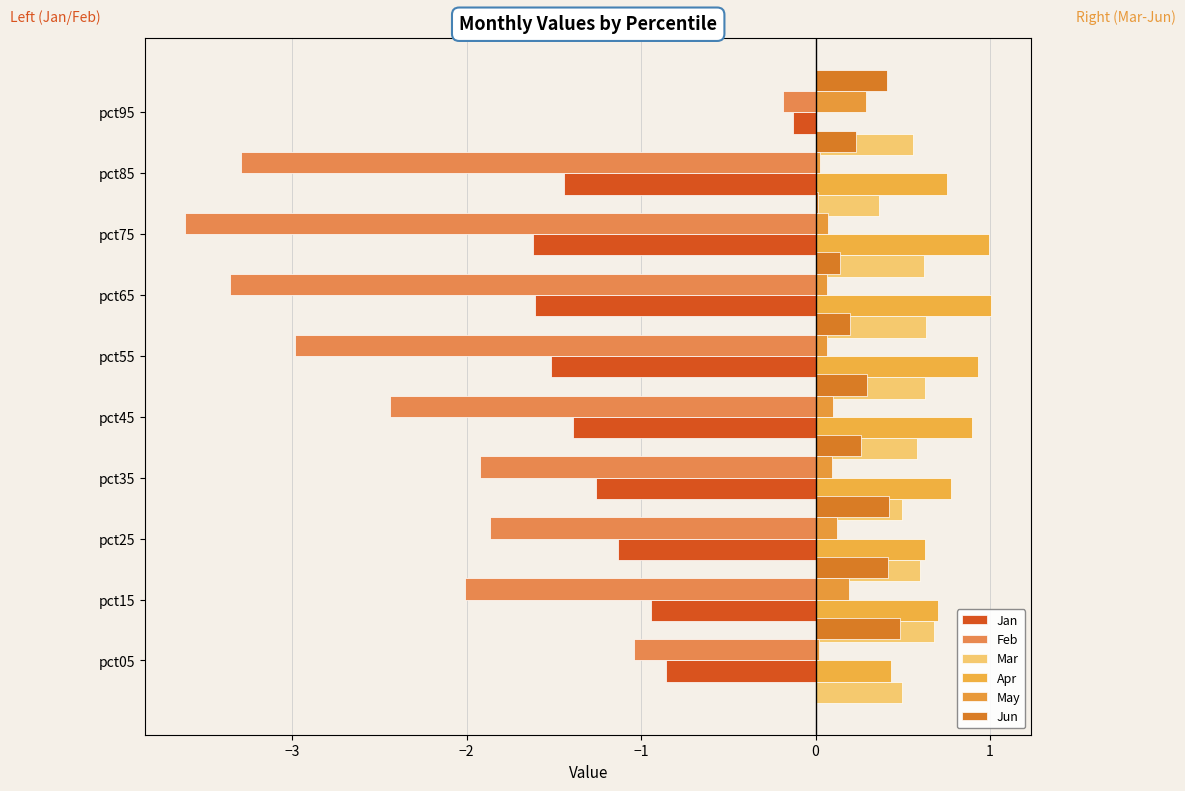

What is the maximum value for Jan?

-0.1